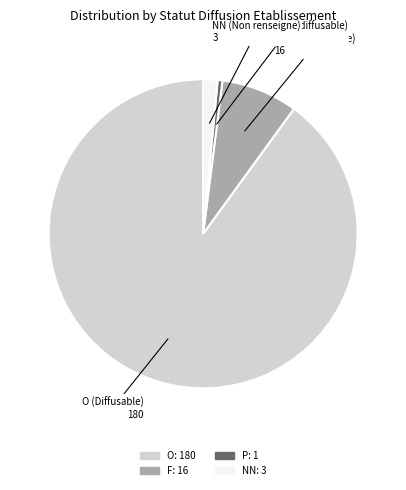

Combined, do P and O account for over 50%?

Yes